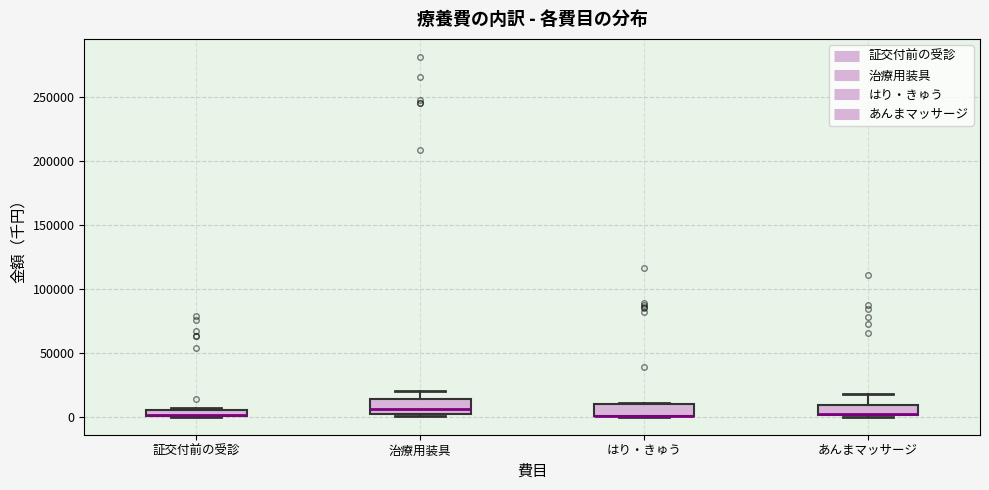

Where is the upper edge of the box for はり・きゅう on the y-axis? The values are not printed on the chart, so give them approximately, as read against the axis.

10000